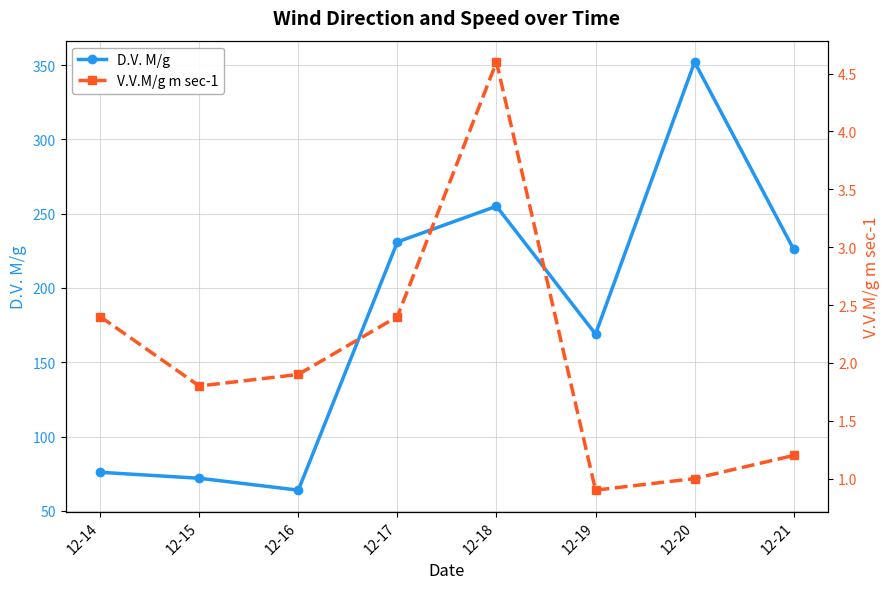

What is the sum of all V.V.M/g m sec-1 values?

16.2